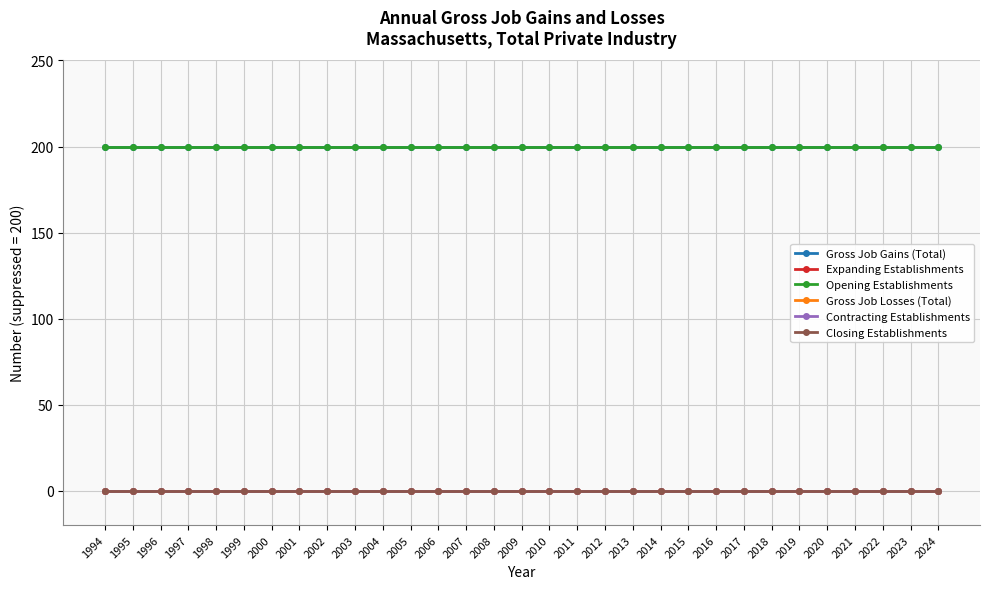

Which category has the highest value in the Gross Job Losses (Total) series?

1994